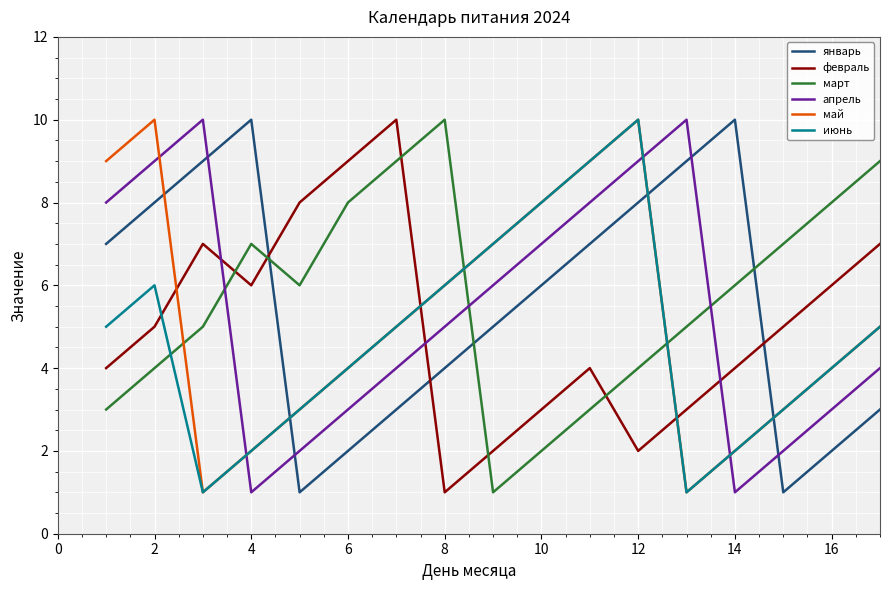

What are all the series names shown in the legend?

январь, февраль, март, апрель, май, июнь